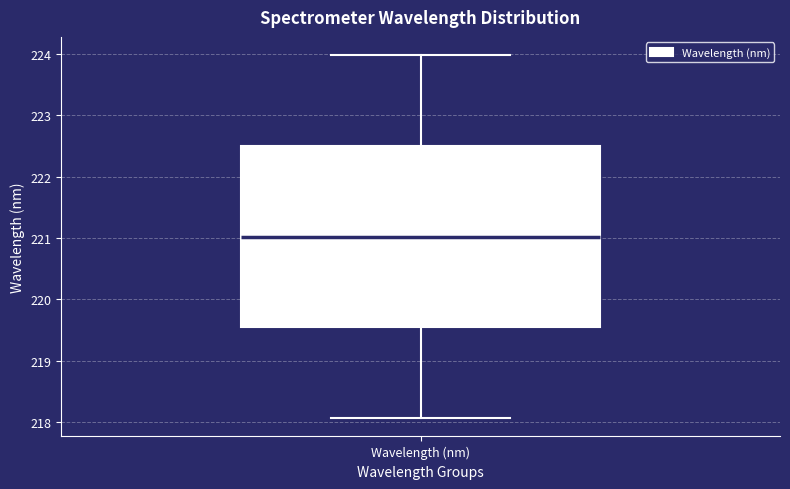

Transcribe this box plot: give where the median line is, the range the box spans, and where the two whiskers end, as read against the y-axis. The values are not printed on the chart, so give them approximately, as read against the axis.

median 221.0, box 219.5 to 222.5, whiskers 218.1 to 224.0